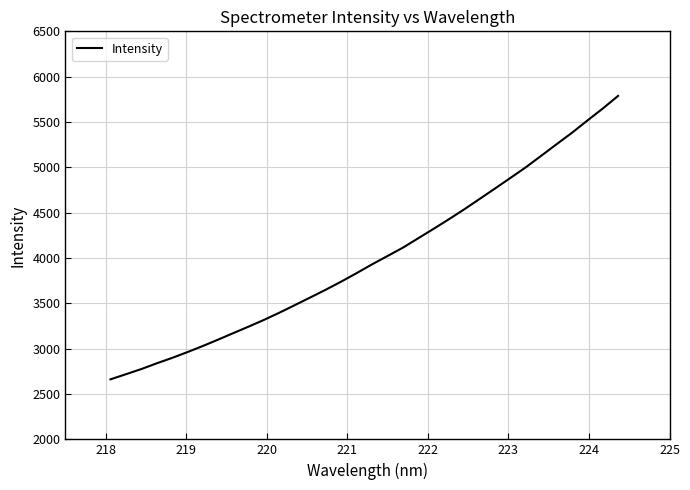

What is the difference between the second highest and minimum values?

2986.1